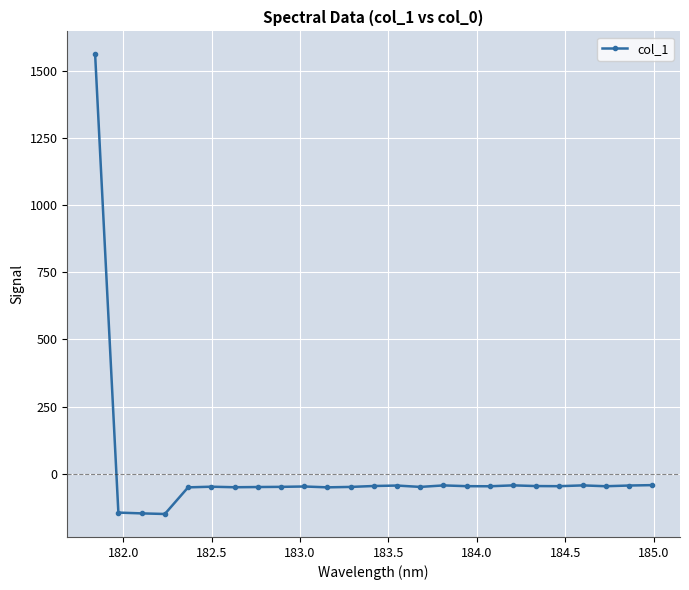

True or false: there are more than 0 points higher than both neighbors.

True